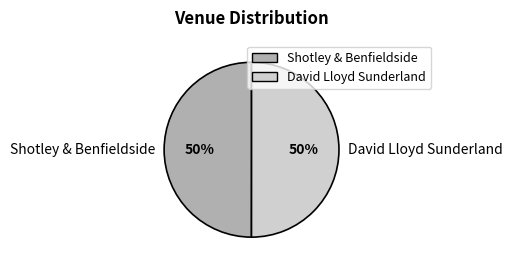

What percentage is the Shotley & Benfieldside slice, to the nearest percent?

50%